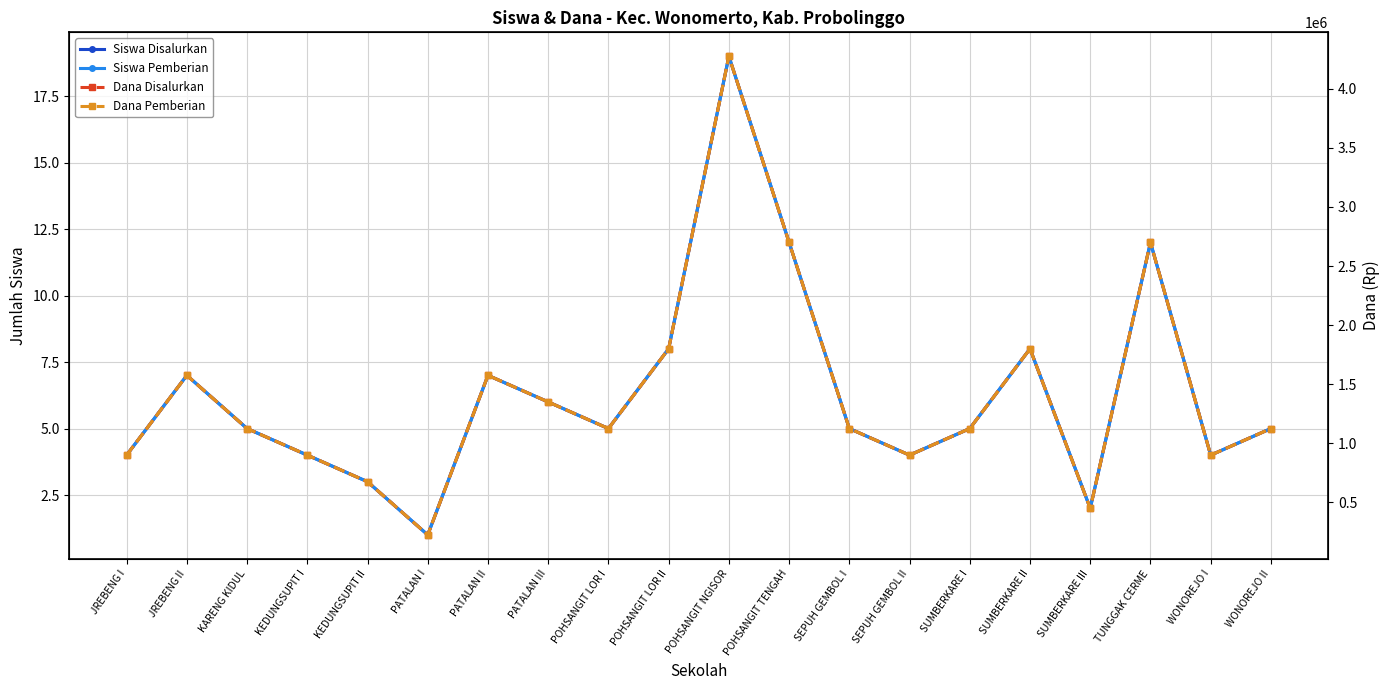

Reading left to right, what are all the values shown in this chart?

Siswa Disalurkan: JREBENG I=4	JREBENG II=7	KARENG KIDUL=5	KEDUNGSUPIT I=4	KEDUNGSUPIT II=3	PATALAN I=1	PATALAN II=7	PATALAN III=6	POHSANGIT LOR I=5	POHSANGIT LOR II=8	POHSANGIT NGISOR=19	POHSANGIT TENGAH=12	SEPUH GEMBOL I=5	SEPUH GEMBOL II=4	SUMBERKARE I=5	SUMBERKARE II=8	SUMBERKARE III=2	TUNGGAK CERME=12	WONOREJO I=4	WONOREJO II=5
Siswa Pemberian: JREBENG I=4	JREBENG II=7	KARENG KIDUL=5	KEDUNGSUPIT I=4	KEDUNGSUPIT II=3	PATALAN I=1	PATALAN II=7	PATALAN III=6	POHSANGIT LOR I=5	POHSANGIT LOR II=8	POHSANGIT NGISOR=19	POHSANGIT TENGAH=12	SEPUH GEMBOL I=5	SEPUH GEMBOL II=4	SUMBERKARE I=5	SUMBERKARE II=8	SUMBERKARE III=2	TUNGGAK CERME=12	WONOREJO I=4	WONOREJO II=5
Dana Disalurkan: JREBENG I=900000	JREBENG II=1575000	KARENG KIDUL=1125000	KEDUNGSUPIT I=900000	KEDUNGSUPIT II=675000	PATALAN I=225000	PATALAN II=1575000	PATALAN III=1350000	POHSANGIT LOR I=1125000	POHSANGIT LOR II=1800000	POHSANGIT NGISOR=4275000	POHSANGIT TENGAH=2700000	SEPUH GEMBOL I=1125000	SEPUH GEMBOL II=900000	SUMBERKARE I=1125000	SUMBERKARE II=1800000	SUMBERKARE III=450000	TUNGGAK CERME=2700000	WONOREJO I=900000	WONOREJO II=1125000
Dana Pemberian: JREBENG I=900000	JREBENG II=1575000	KARENG KIDUL=1125000	KEDUNGSUPIT I=900000	KEDUNGSUPIT II=675000	PATALAN I=225000	PATALAN II=1575000	PATALAN III=1350000	POHSANGIT LOR I=1125000	POHSANGIT LOR II=1800000	POHSANGIT NGISOR=4275000	POHSANGIT TENGAH=2700000	SEPUH GEMBOL I=1125000	SEPUH GEMBOL II=900000	SUMBERKARE I=1125000	SUMBERKARE II=1800000	SUMBERKARE III=450000	TUNGGAK CERME=2700000	WONOREJO I=900000	WONOREJO II=1125000